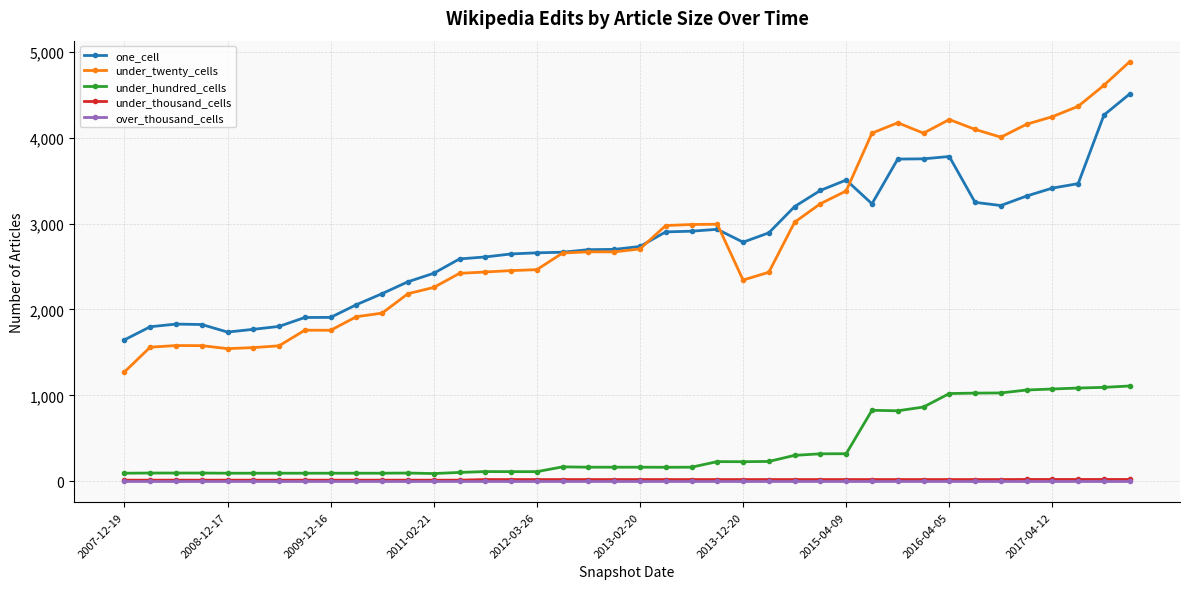

True or false: over_thousand_cells and under_twenty_cells cross at least once.

False